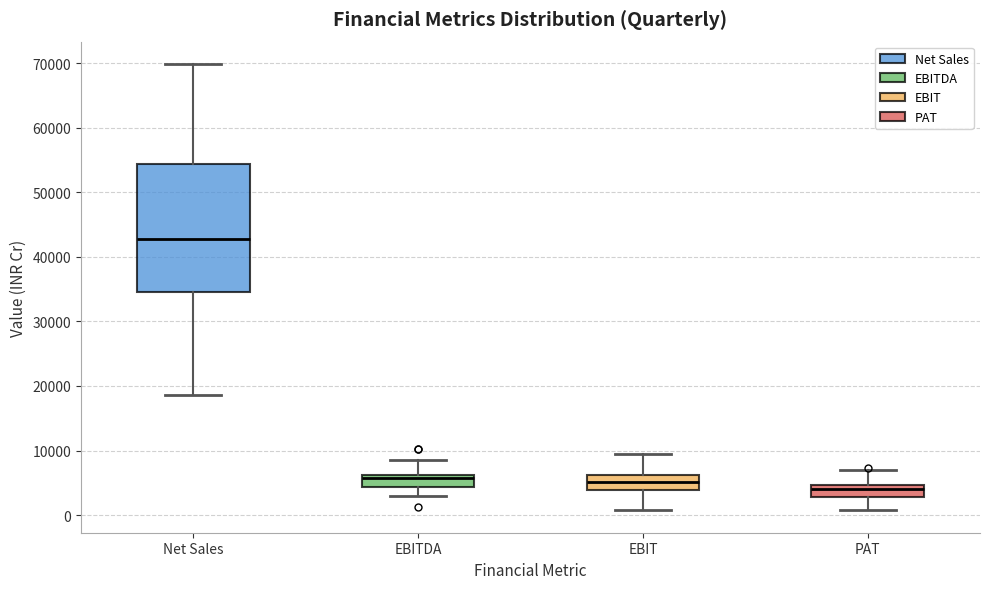

Reading left to right, read every box against the y-axis: the position of its median line, the range the box covers, and the ends of its whiskers. The values are not printed on the chart, so give them approximately, as read against the axis.

Net Sales: median 43000, box 35000 to 54000, whiskers 19000 to 70000
EBITDA: median 6000 (just below the box's upper edge), box 4000 to 6000, whiskers 3000 to 9000
EBIT: median 5000, box 4000 to 6000, whiskers 1000 to 9000
PAT: median 4000, box 3000 to 5000, whiskers 1000 to 7000